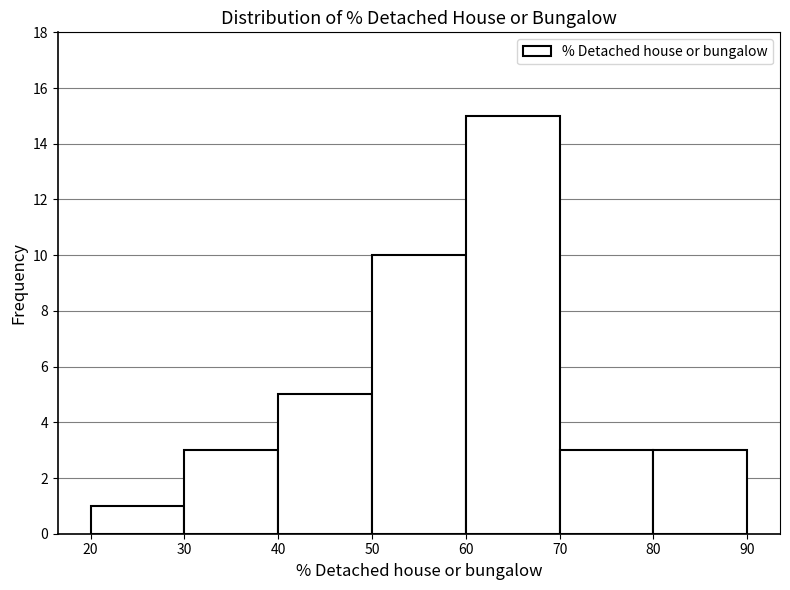

Over which range of the x-axis is the bar tallest?

60 to 70